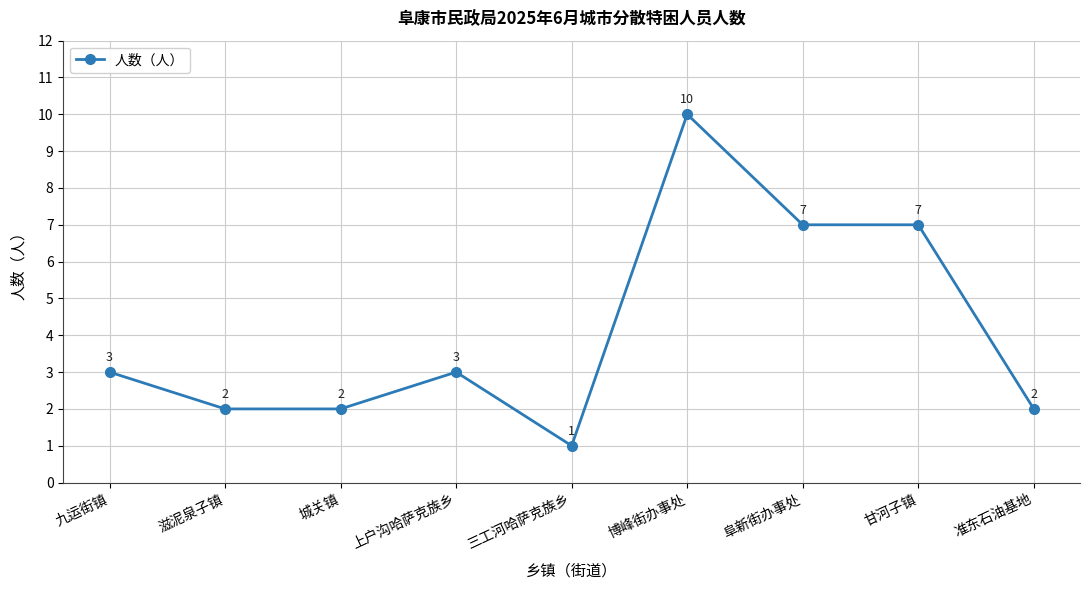

How many data points are less than 3?

4